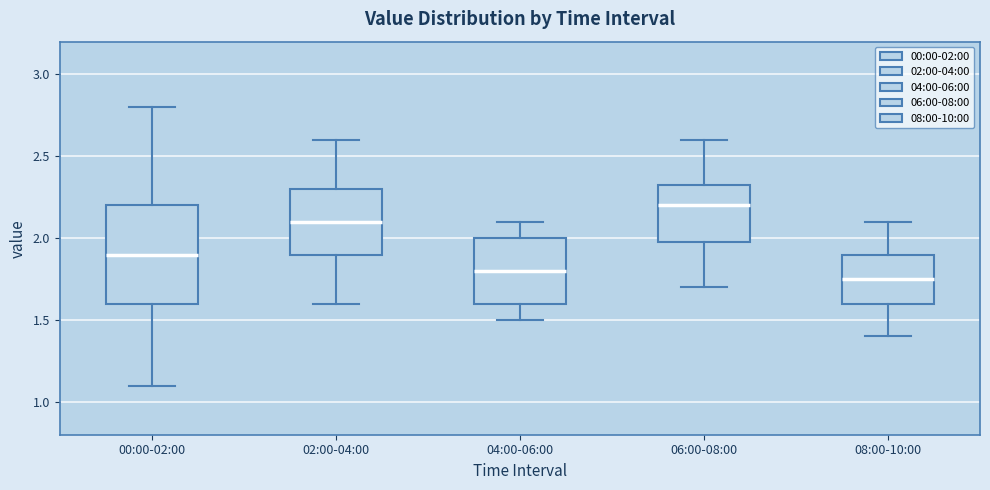

Reading left to right, read every box against the y-axis: the position of its median line, the range the box covers, and the ends of its whiskers. The values are not printed on the chart, so give them approximately, as read against the axis.

00:00-02:00: median 1.90, box 1.60 to 2.20, whiskers 1.10 to 2.80
02:00-04:00: median 2.10, box 1.90 to 2.30, whiskers 1.60 to 2.60
04:00-06:00: median 1.80, box 1.60 to 2.00, whiskers 1.50 to 2.10
06:00-08:00: median 2.20, box 2.00 to 2.35, whiskers 1.70 to 2.60
08:00-10:00: median 1.75, box 1.60 to 1.90, whiskers 1.40 to 2.10